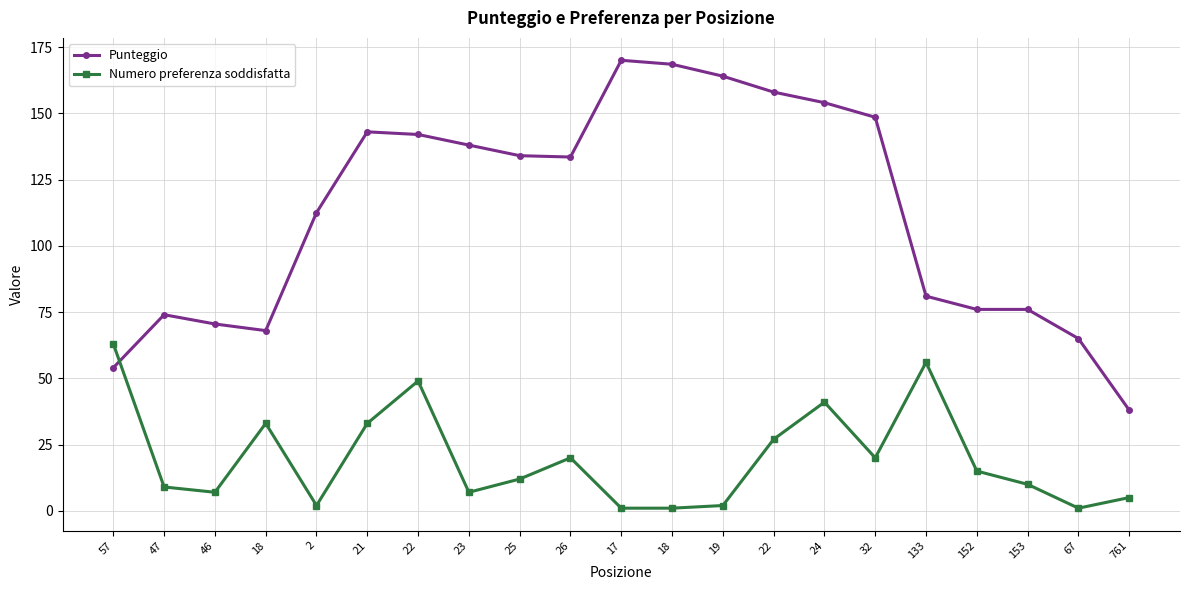

Reading left to right, list all the values displayed in this chart.

Punteggio: 57=54.0	47=74.0	46=70.5	18=68.0	2=112.5	21=143.0	22=142.0	23=138.0	25=134.0	26=133.5	17=170.0	18=168.5	19=164.0	22=158.0	24=154.0	32=148.5	133=81.0	152=76.0	153=76.0	67=65.0	761=38.0
Numero preferenza soddisfatta: 57=63.0	47=9.0	46=7.0	18=33.0	2=2.0	21=33.0	22=49.0	23=7.0	25=12.0	26=20.0	17=1.0	18=1.0	19=2.0	22=27.0	24=41.0	32=20.0	133=56.0	152=15.0	153=10.0	67=1.0	761=5.0